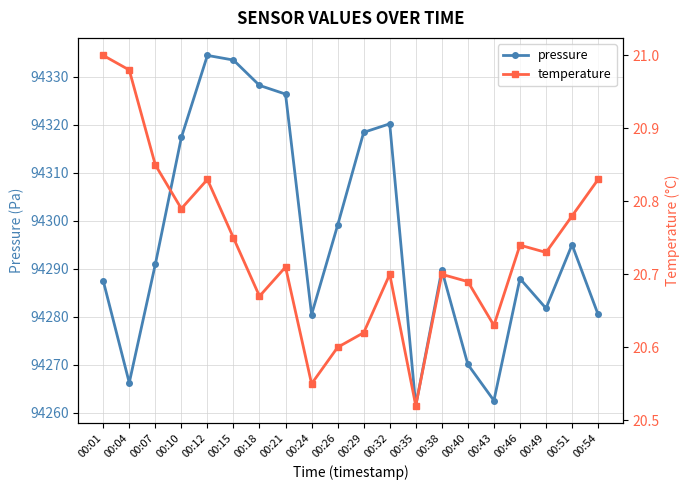

Reading right to left, list all the values displayed in this chart.

pressure: 94280.5	94295.0	94281.8	94287.9	94262.5	94270.1	94289.7	94261.5	94320.2	94318.4	94299.1	94280.4	94326.4	94328.2	94333.5	94334.4	94317.3	94290.9	94266.2	94287.5
temperature: 20.8	20.8	20.7	20.7	20.6	20.7	20.7	20.5	20.7	20.6	20.6	20.6	20.7	20.7	20.8	20.8	20.8	20.9	21.0	21.0